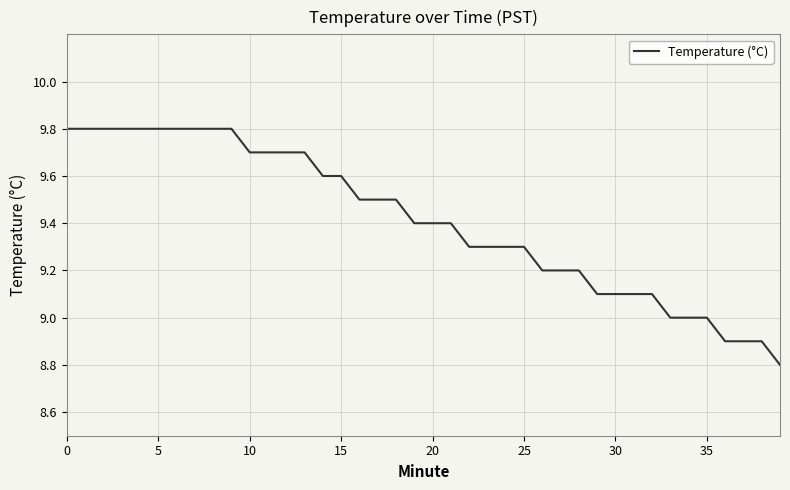

What is the greatest value displayed?

9.8